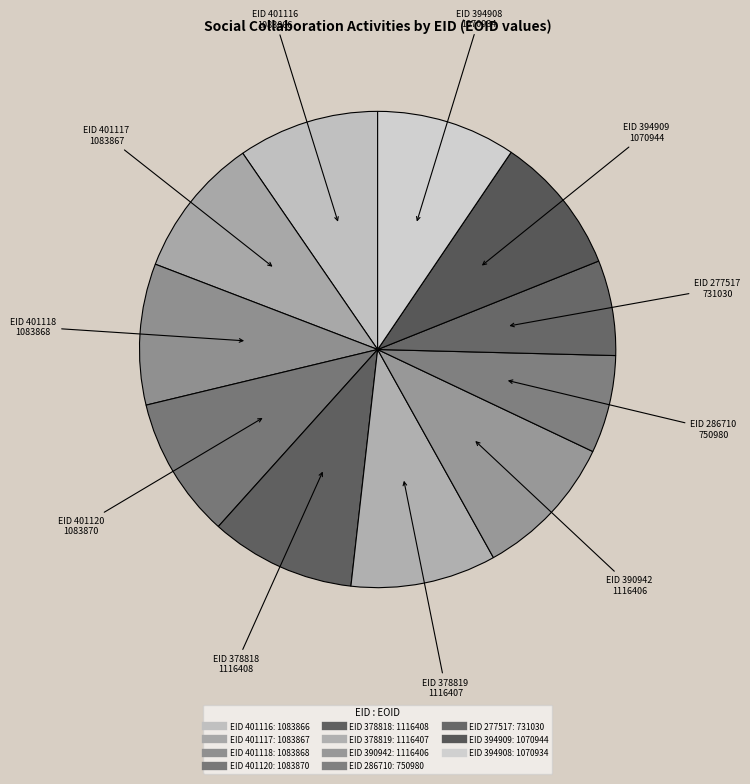

What is the largest slice in the pie chart?

378818